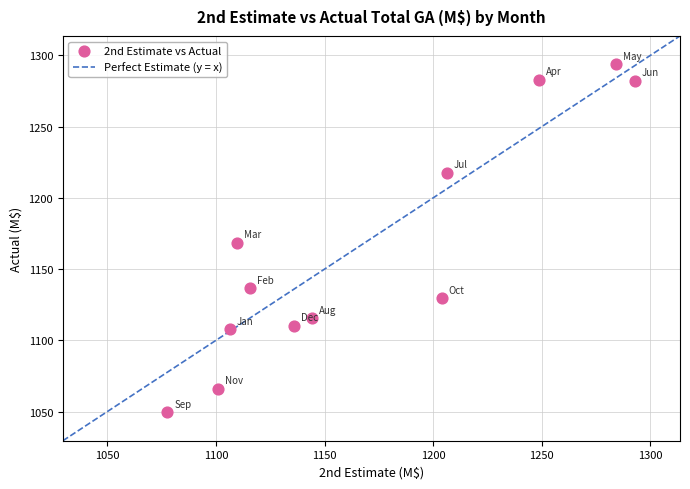

What is the average Y value?

1163.3